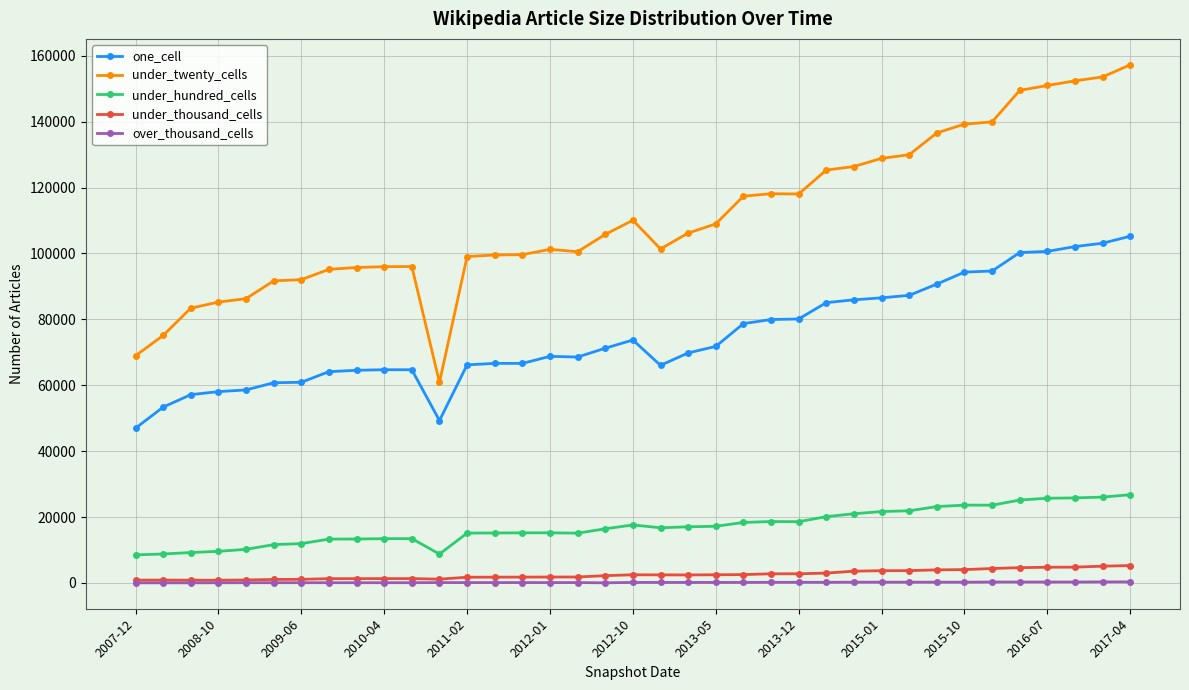

What is the value of the under_hundred_cells point at the 23rd from the left?

18366